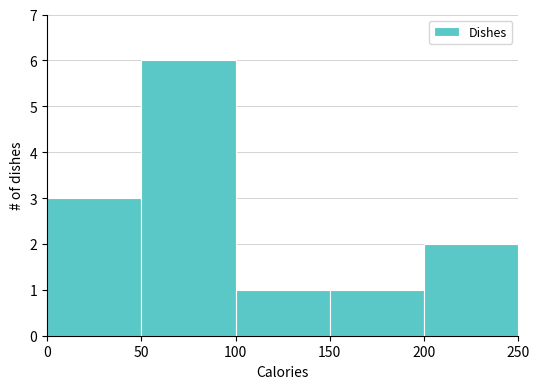

What is the height of the bar covering 0 to 50 on the x-axis? The values are not printed on the chart, so give them approximately, as read against the axis.

3